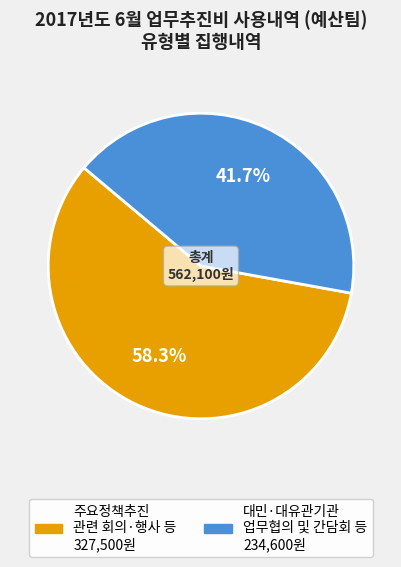

Does any single category account for the majority?

Yes